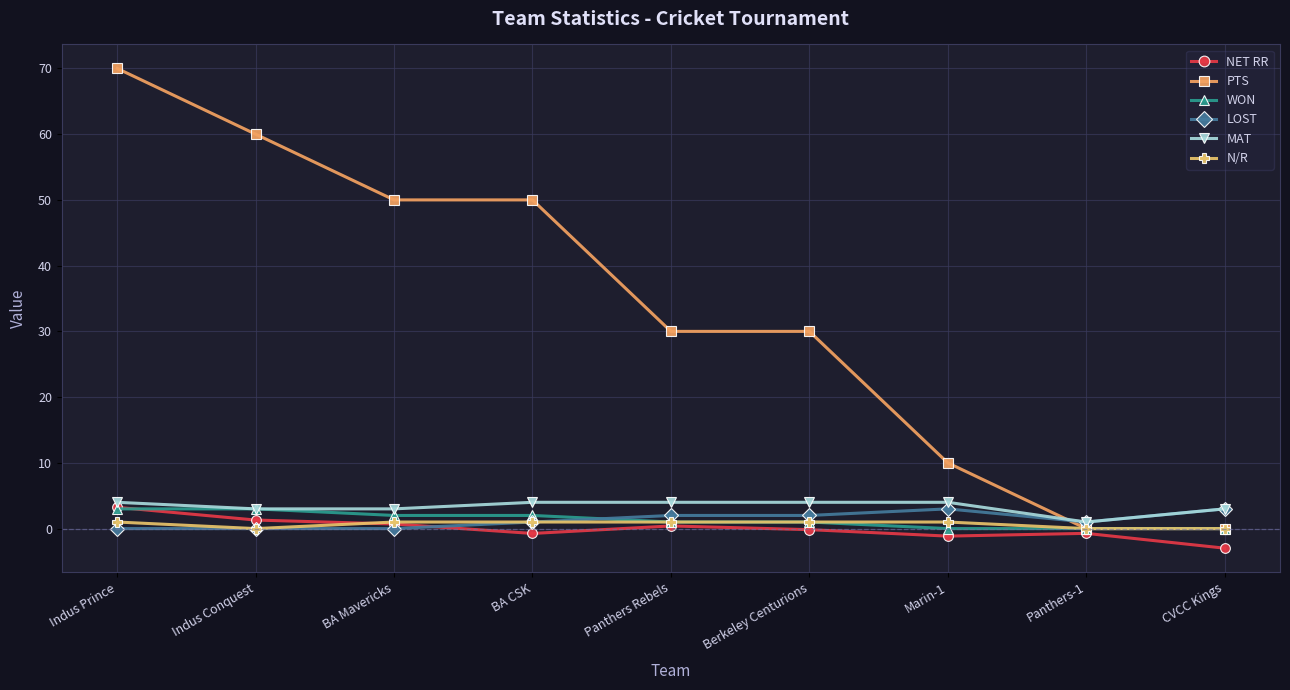

What is the maximum value for NET RR?

3.2